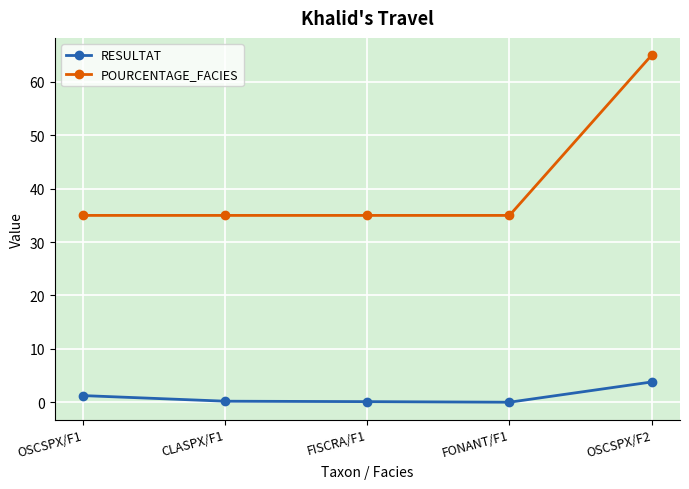

True or false: POURCENTAGE_FACIES and RESULTAT cross at least once.

False